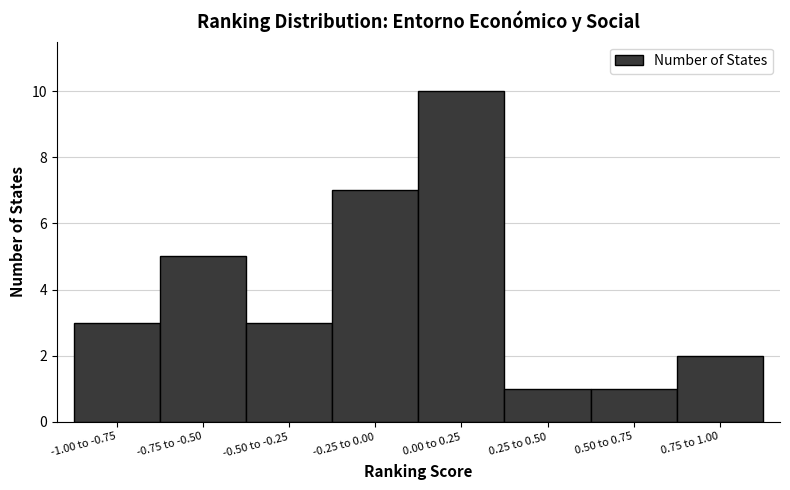

Reading right to left, extract all data points from this chart.

2	1	1	10	7	3	5	3